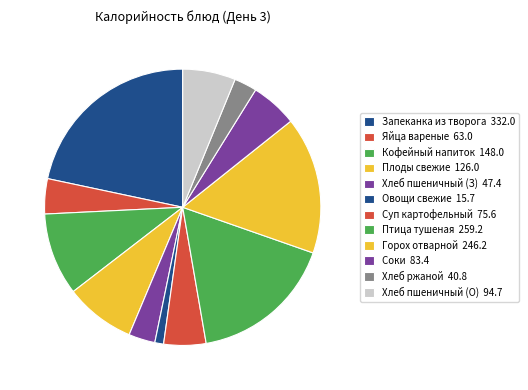

How many segments does this pie chart have?

12